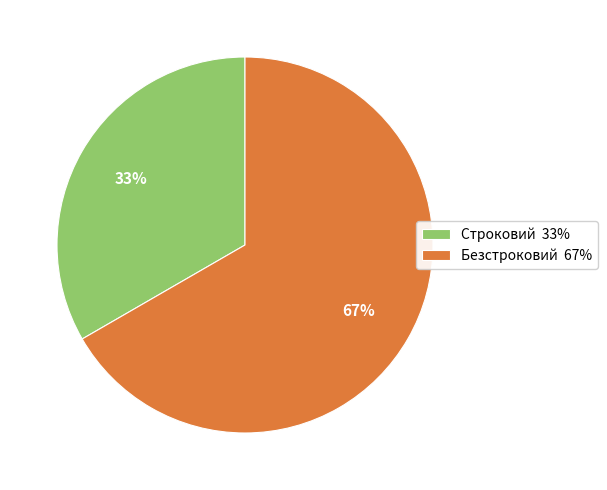

The Строковий slice represents 33% of the pie. True or false?

True